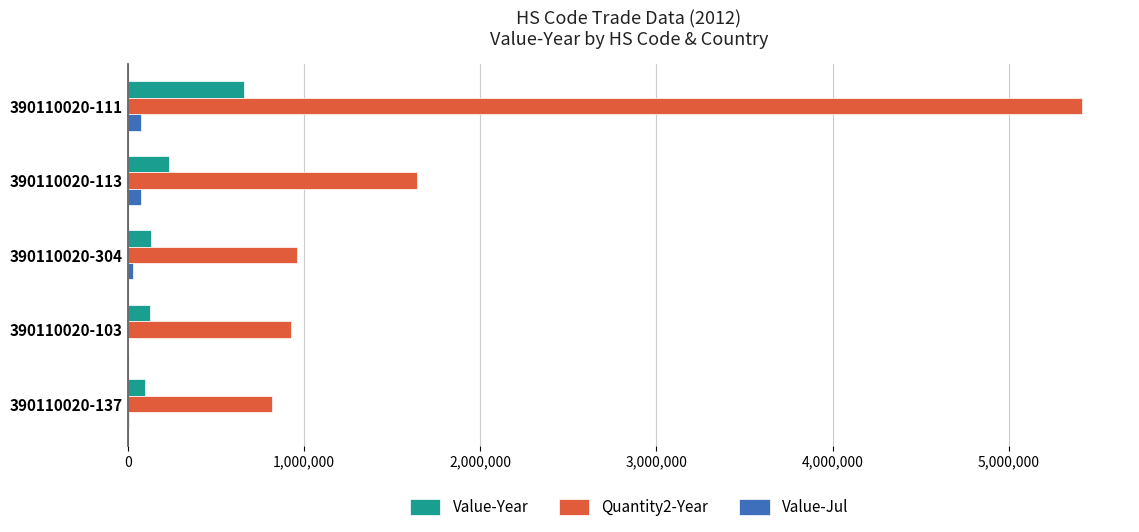

At which label is Quantity2-Year closest to 3118515?

390110020-113